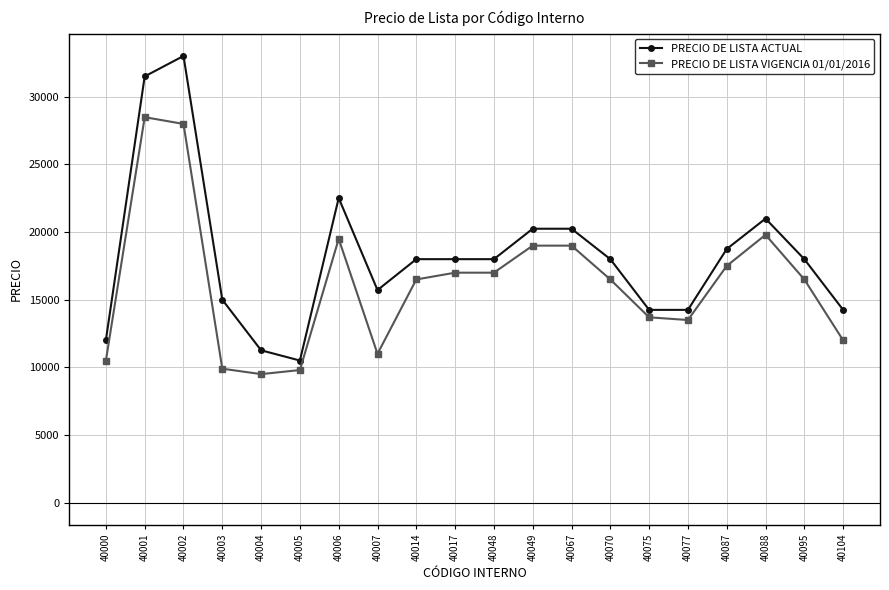

What is the difference between the highest and lowest values at 40007?

4714